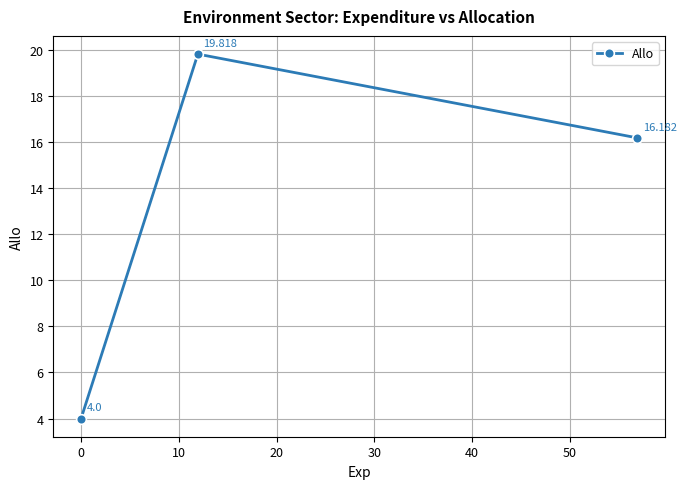

What is the greatest value displayed?

19.8